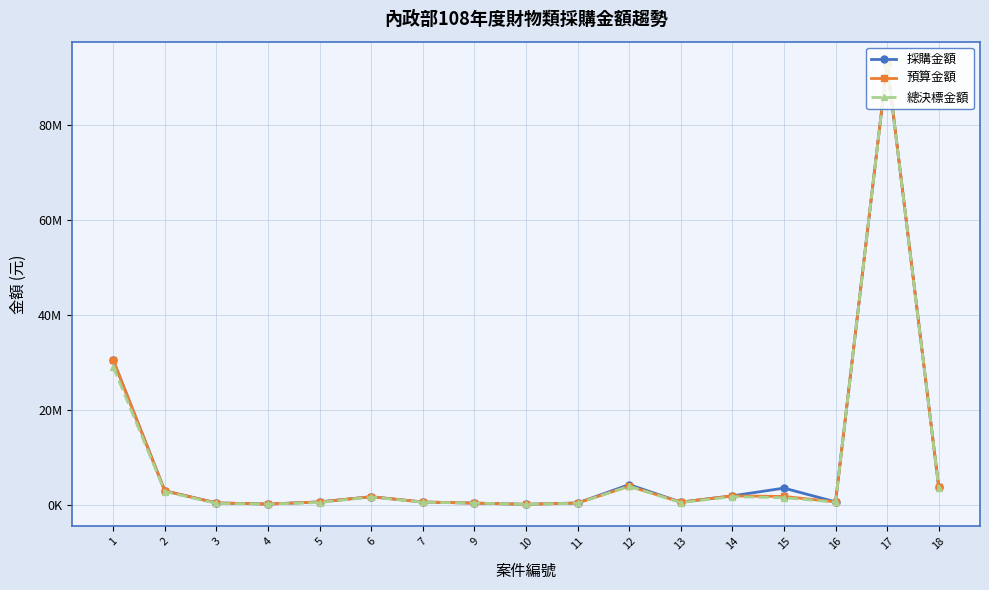

Does the chart have visible grid lines?

Yes